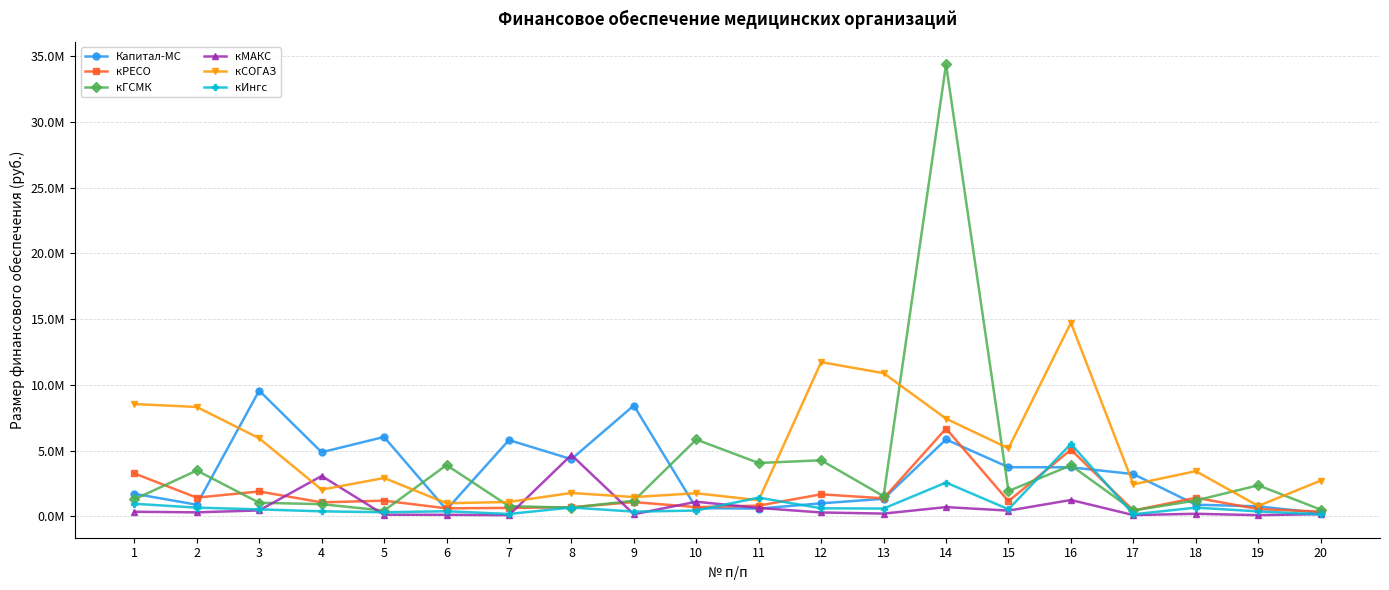

True or false: кМАКС has a value of 159500 at 9.

True